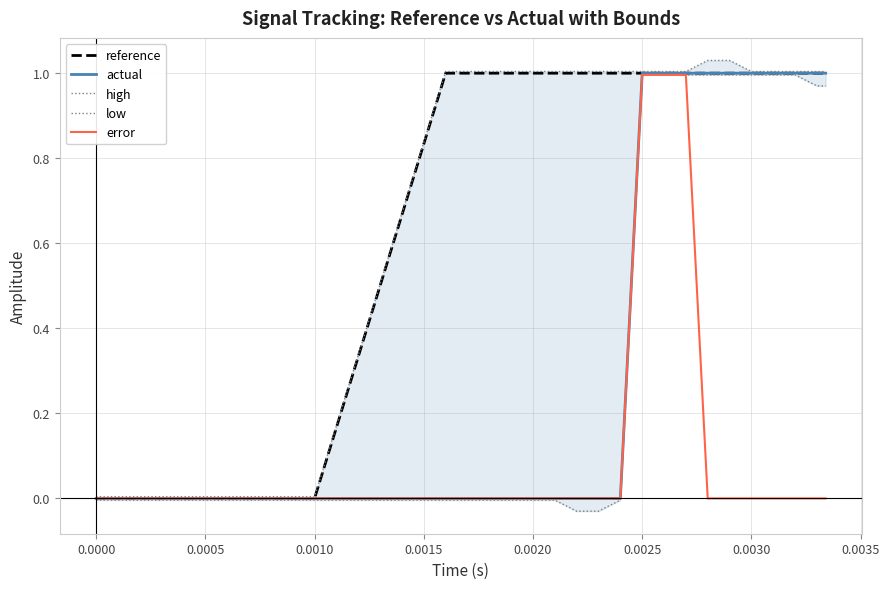

Is this an area chart (filled region under the line)?

No